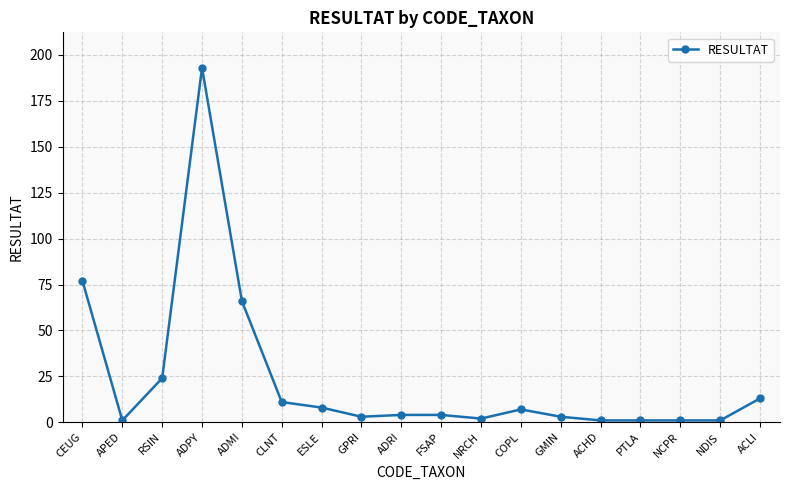

Reading left to right, list all the values displayed in this chart.

CEUG=77	APED=1	RSIN=24	ADPY=193	ADMI=66	CLNT=11	ESLE=8	GPRI=3	ADRI=4	FSAP=4	NRCH=2	COPL=7	GMIN=3	ACHD=1	PTLA=1	NCPR=1	NDIS=1	ACLI=13